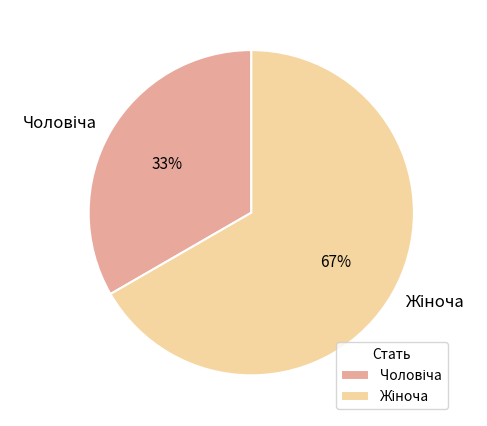

To the nearest percent, what is the average slice percentage?

50%